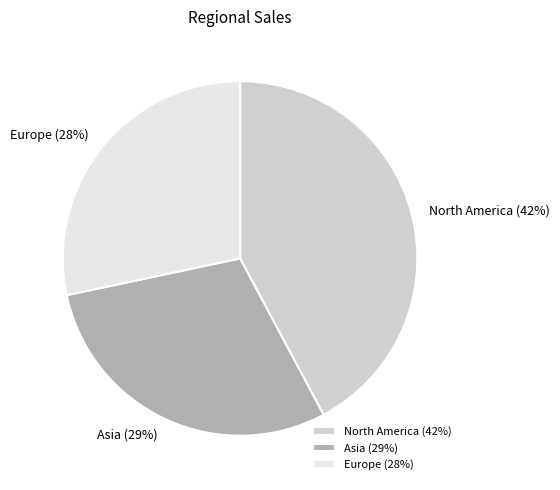

True or false: Asia (29%) accounts for 40% of the total.

False